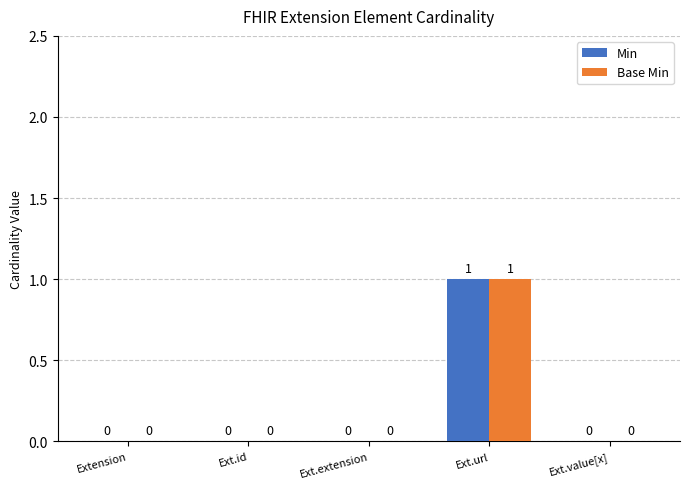

At which category is the sum across all series the highest?

Ext.url